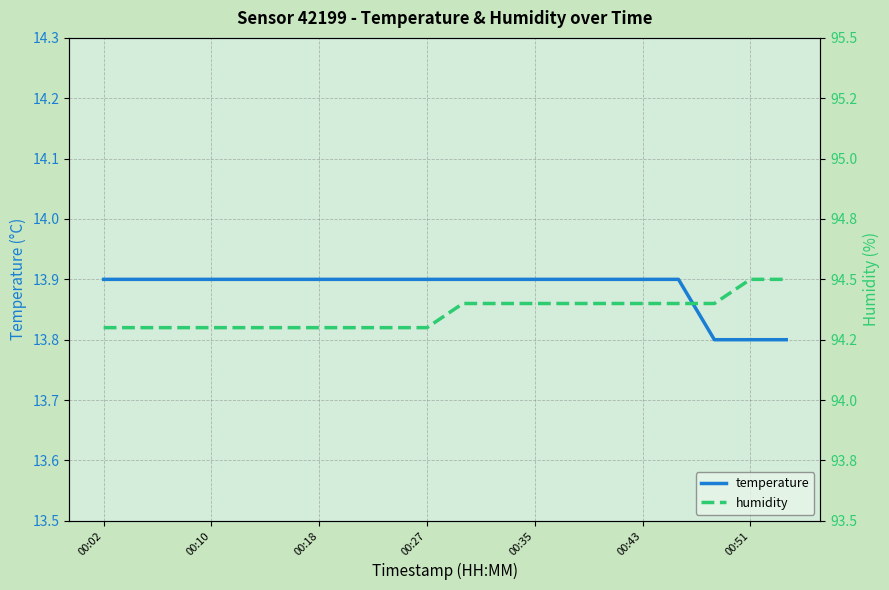

How many lines are shown in the chart?

2